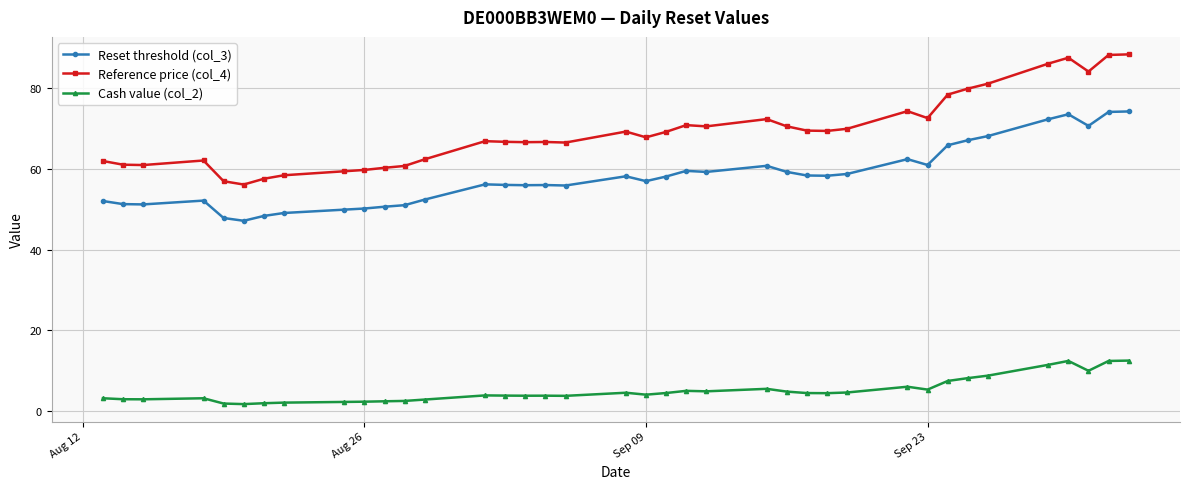

True or false: Reference price (col_4) has more than 1 points higher than both neighbors.

True